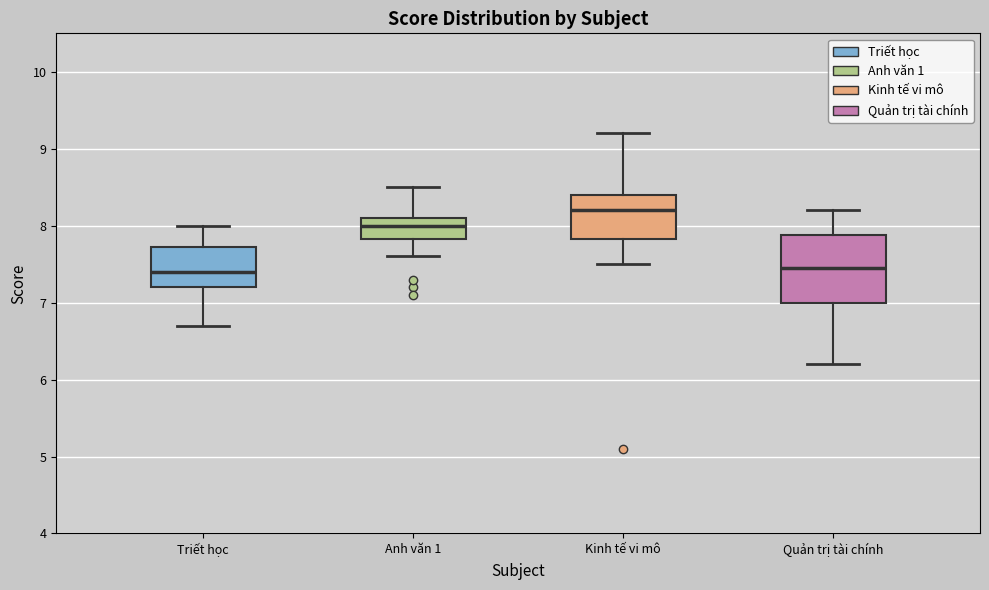

Which box's median line is the highest?

Kinh tế vi mô